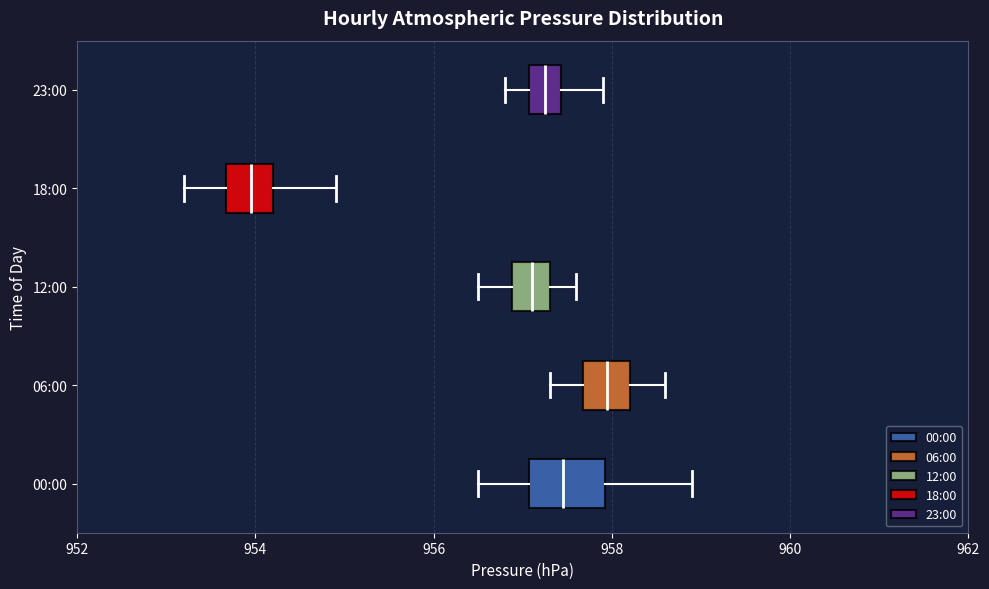

Which box is the widest, from its left edge to its right edge?

00:00